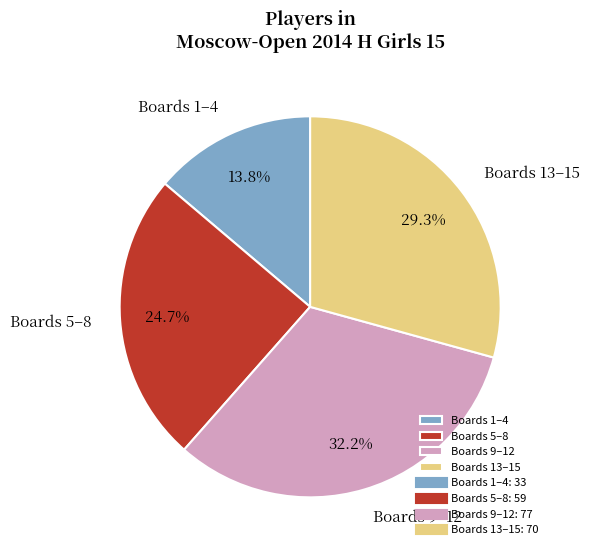

Which has a higher value, Boards 9–12 or Boards 1–4?

Boards 9–12